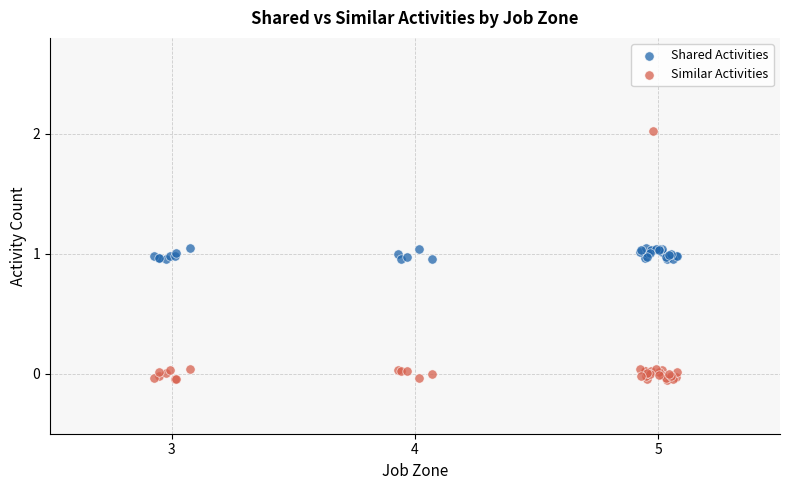

What is the X range (max minus min) for the scatter plot?

2.1